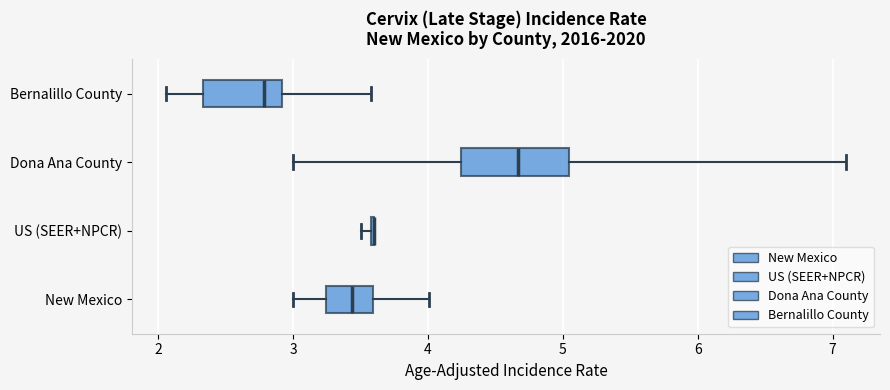

Reading bottom to top, transcribe this box plot: for each box, give where its median line is, the range the box spans, and where its two whiskers end, as read against the x-axis. The values are not printed on the chart, so give them approximately, as read against the axis.

New Mexico: median 3.4, box 3.2 to 3.6, whiskers 3.0 to 4.0
US (SEER+NPCR): box collapsed to a line at 3.6, whiskers 3.5 to 3.6
Dona Ana County: median 4.7, box 4.2 to 5.0, whiskers 3.0 to 7.1
Bernalillo County: median 2.8, box 2.3 to 2.9, whiskers 2.1 to 3.6